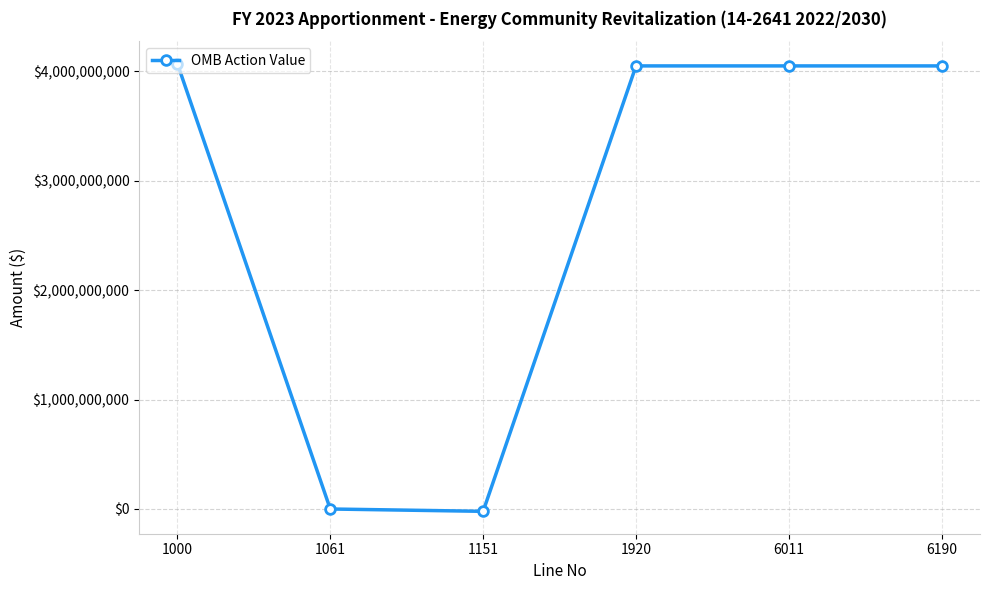

Reading left to right, what are all the values shown in this chart?

1000=4069768171	1061=24400	1151=-21402644	1920=4048389927	6011=4048389927	6190=4048389927